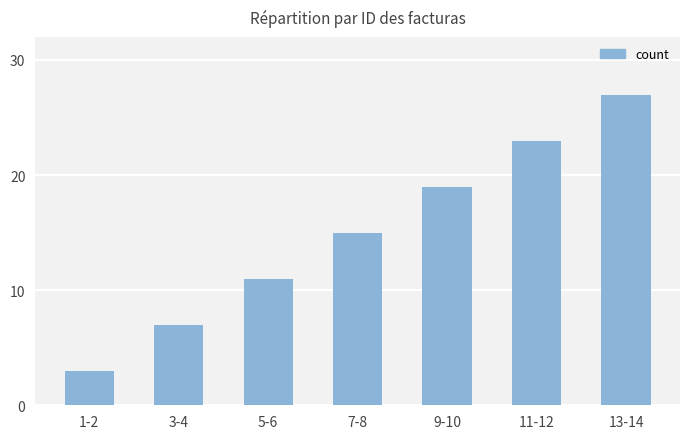

What is the label of the 1st bar from the left?

1-2